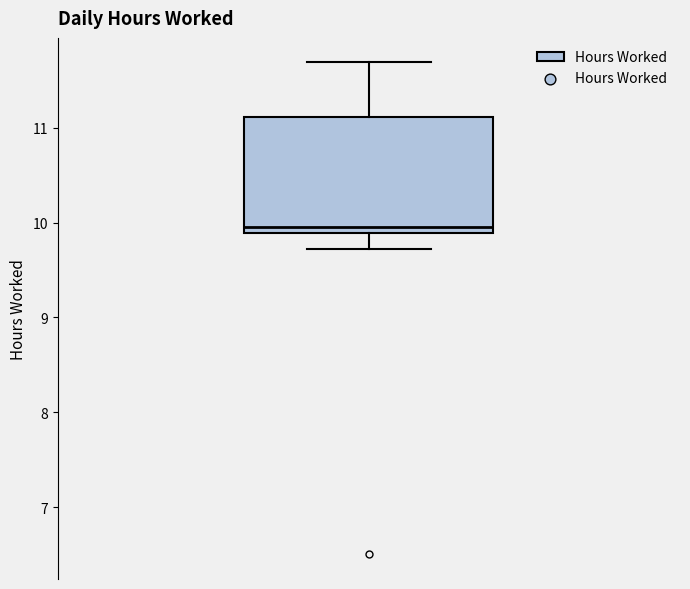

Transcribe this box plot: give where the median line is, the range the box spans, and where the two whiskers end, as read against the y-axis. The values are not printed on the chart, so give them approximately, as read against the axis.

median 10.0, box 9.9 to 11.1, whiskers 9.7 to 11.7